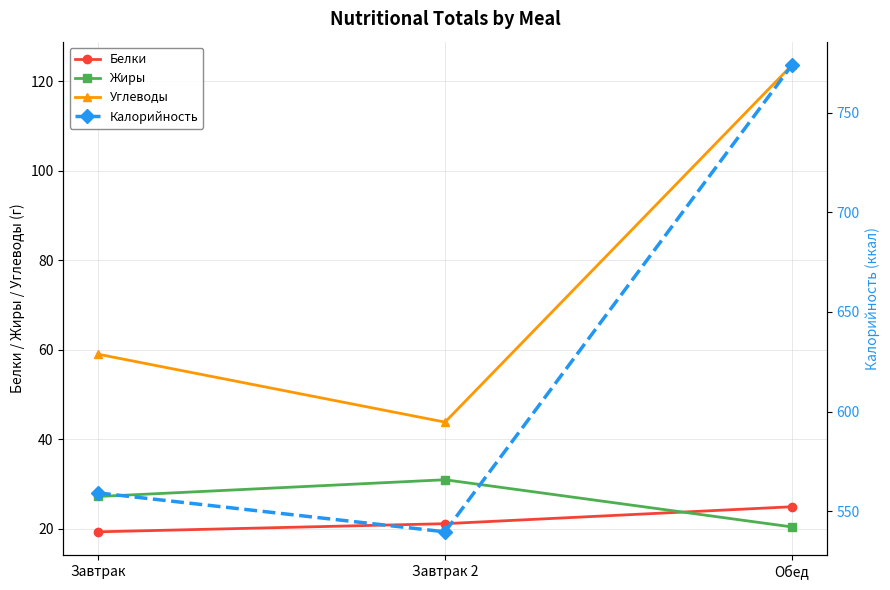

How many values in the Калорийность series are below 559?

1